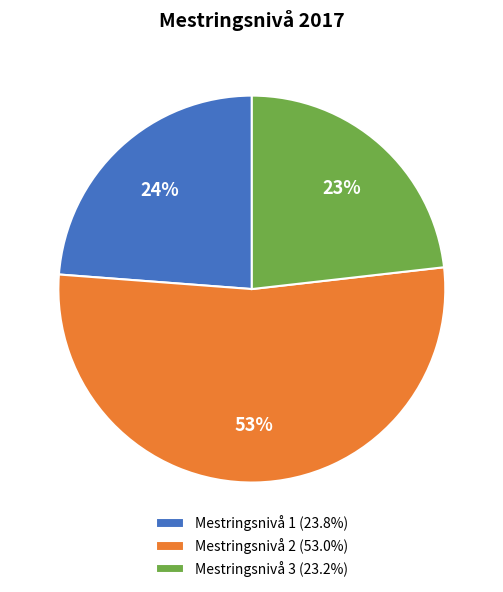

Is it true that Mestringsnivå 2 is 53% of the pie?

True